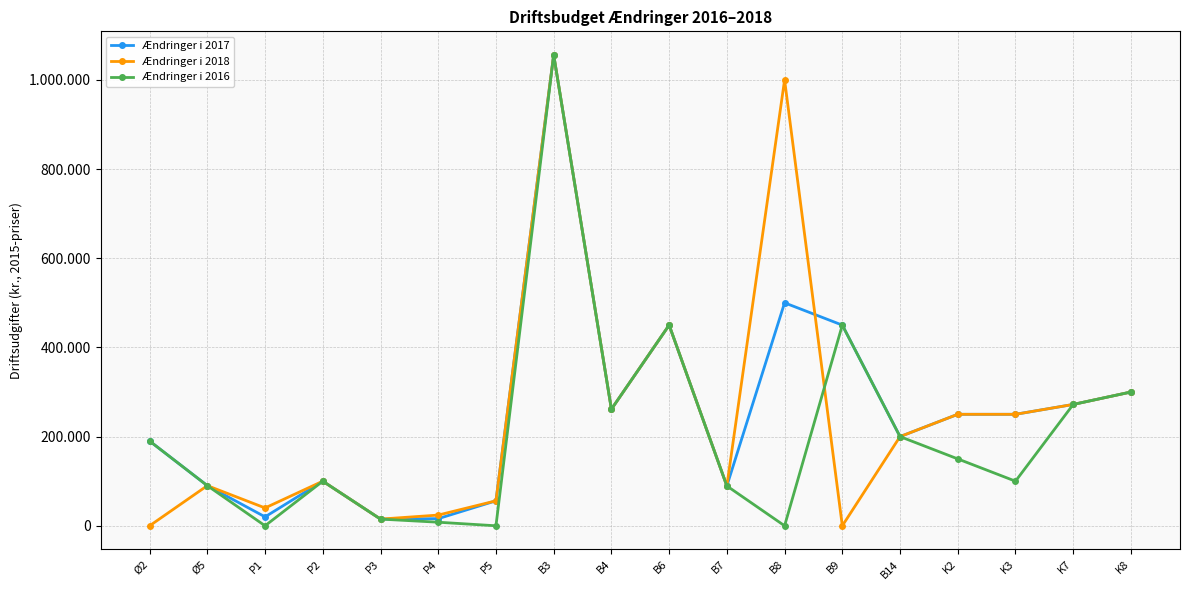

What is the difference between the Ændringer i 2016 values at B4 and K8?

38520